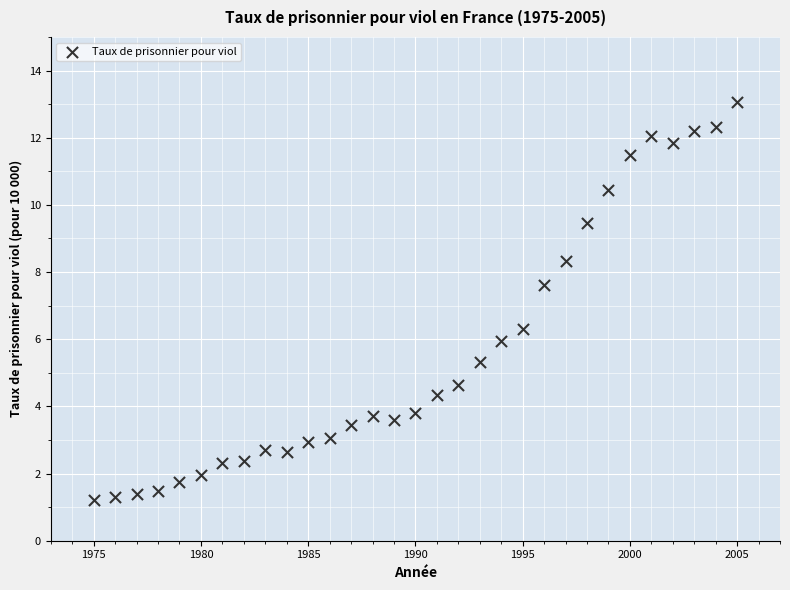

What is the range of Y values (max minus min)?

11.9